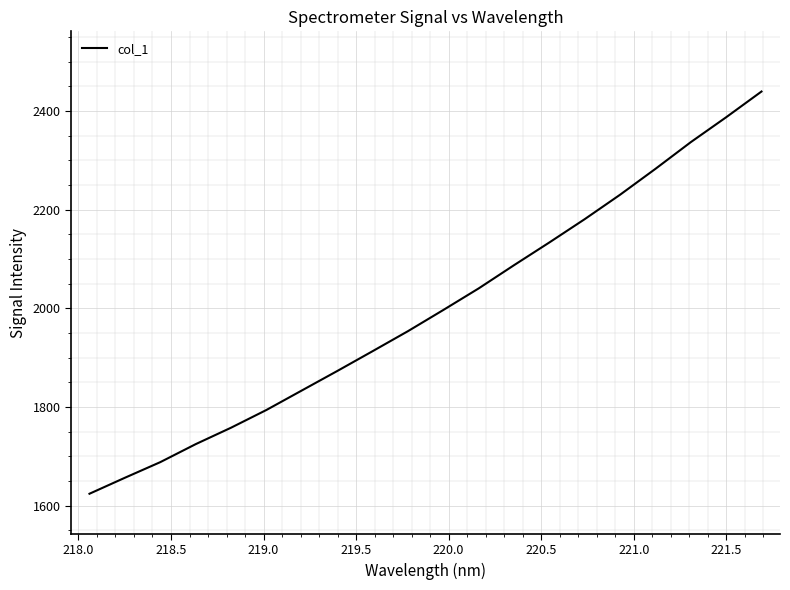

What is the difference between the maximum and minimum values?

815.1